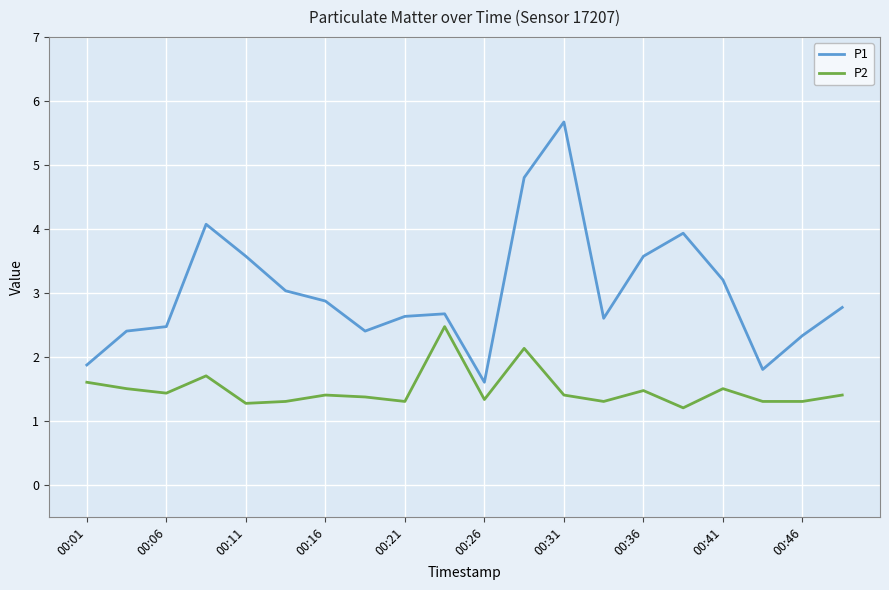

Which series has the widest spread of values?

P1